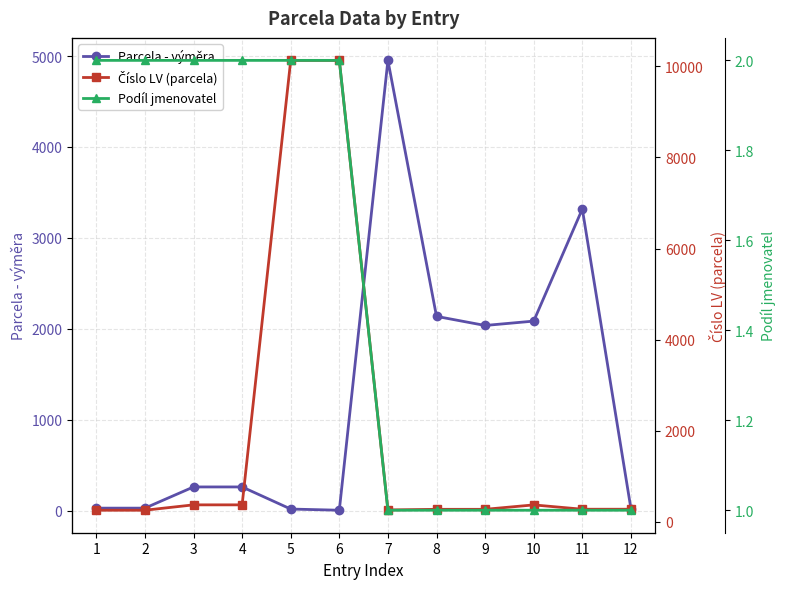

Reading right to left, what are all the values shown in this chart?

Parcela - výměra: 25	3318	2086	2038	2138	4952	7	20	263	263	30	30
Číslo LV (parcela): 280	280	375	278	278	264	10131	10131	376	376	258	258
Podíl jmenovatel: 1	1	1	1	1	1	2	2	2	2	2	2